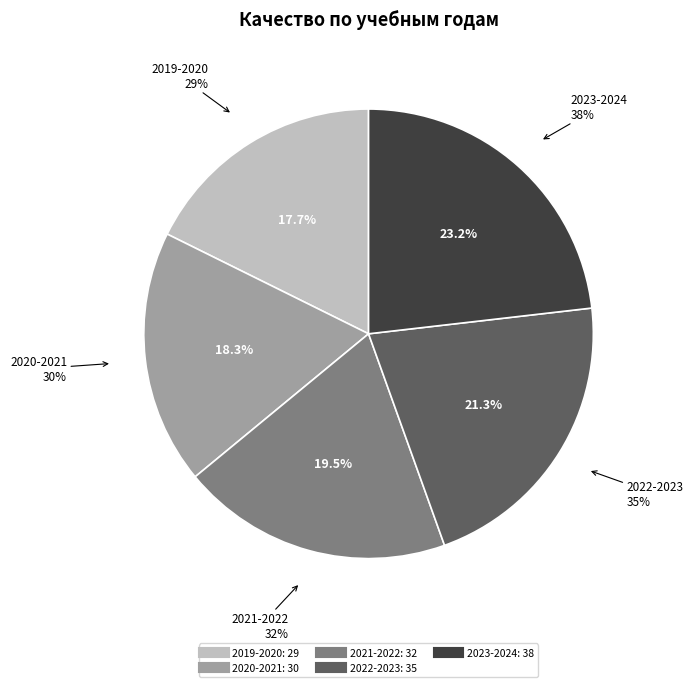

To the nearest percent, what portion does 2022-2023 represent?

21%